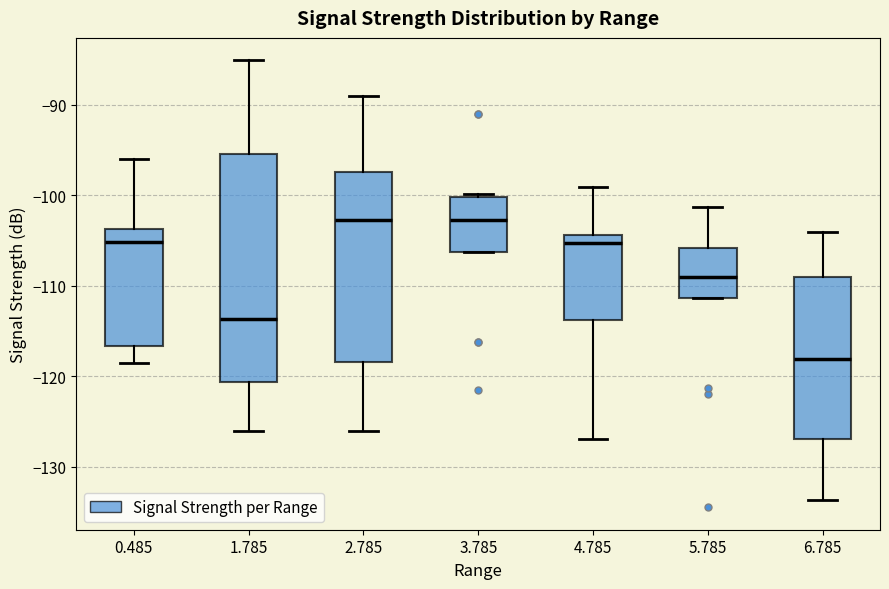

Reading left to right, read every box against the y-axis: the position of its median line, the range the box covers, and the ends of its whiskers. The values are not printed on the chart, so give them approximately, as read against the axis.

0.485: median -105, box -117 to -104, whiskers -119 to -96
1.785: median -114, box -121 to -95, whiskers -126 to -85
2.785: median -103, box -118 to -97, whiskers -126 to -89
3.785: median -103, box -106 to -100, whiskers -106 to -100
4.785: median -105, box -114 to -104, whiskers -127 to -99
5.785: median -109, box -111 to -106, whiskers -111 to -101
6.785: median -118, box -127 to -109, whiskers -134 to -104